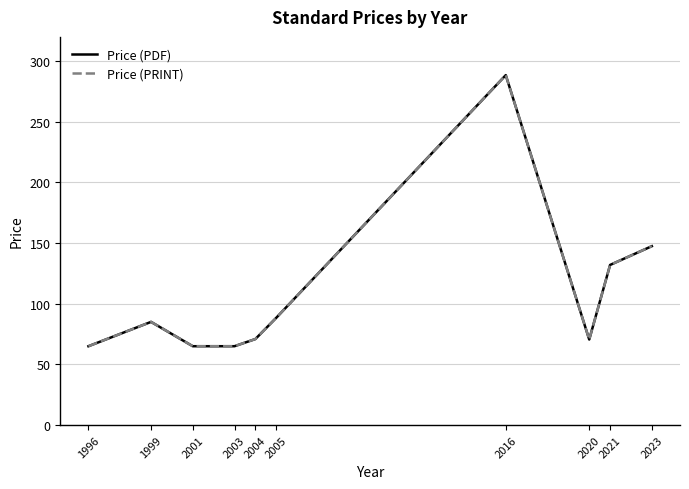

True or false: Price (PDF) has a value of 107.8 at 2020.

False